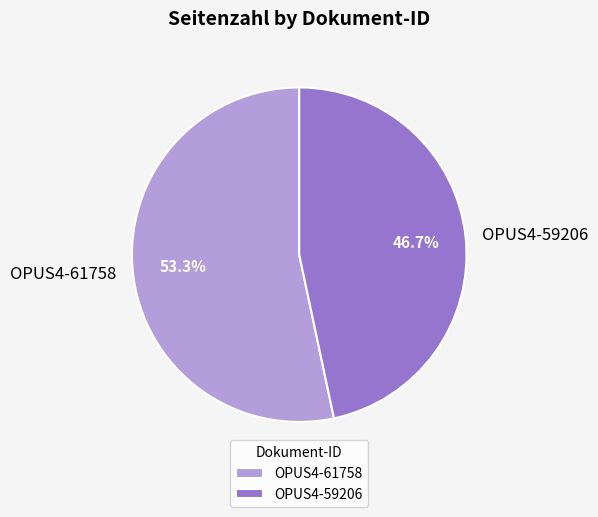

Between OPUS4-59206 and OPUS4-61758, which is larger?

OPUS4-61758